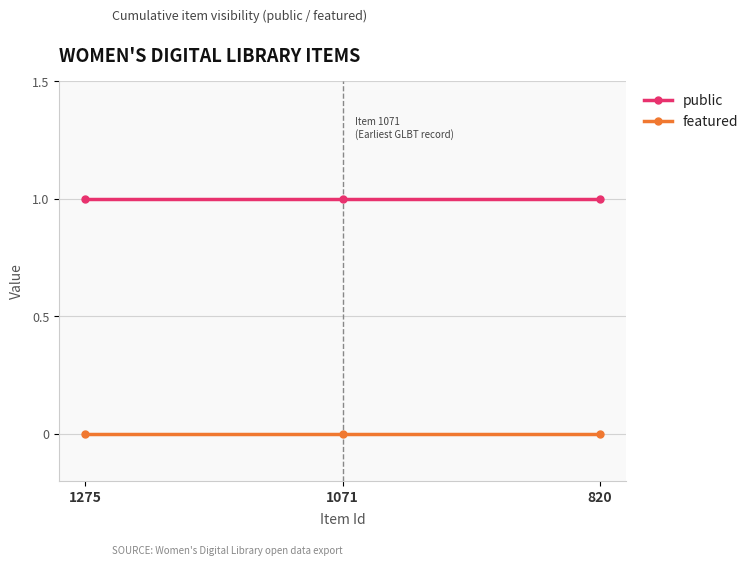

What is the total value across all series at 1071?

1